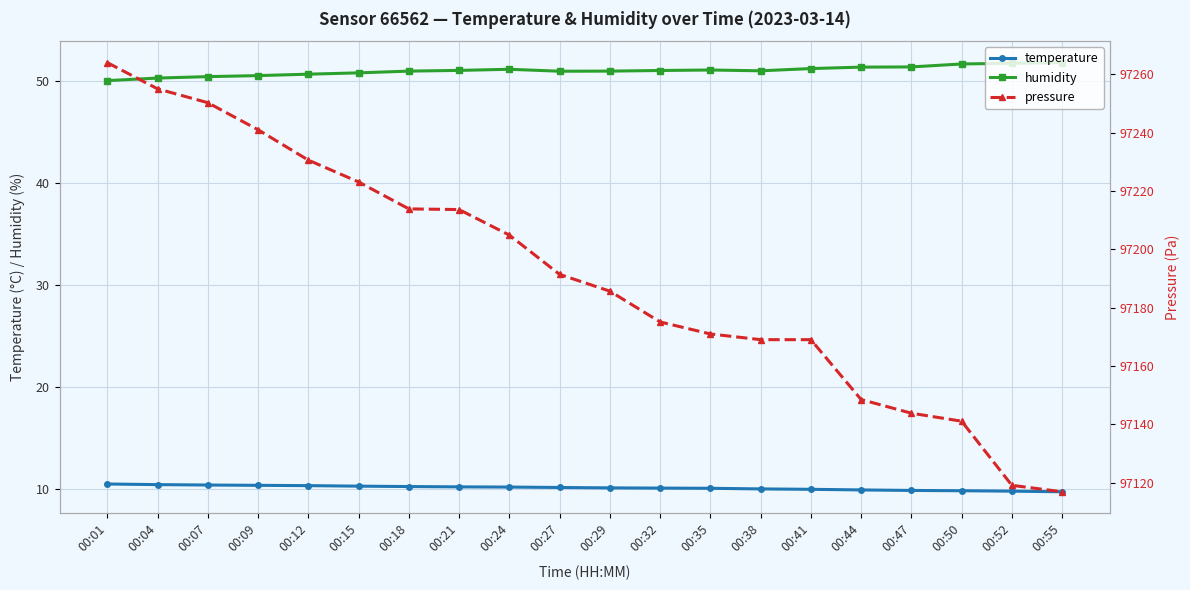

Where is humidity nearest to the value 50?

00:01